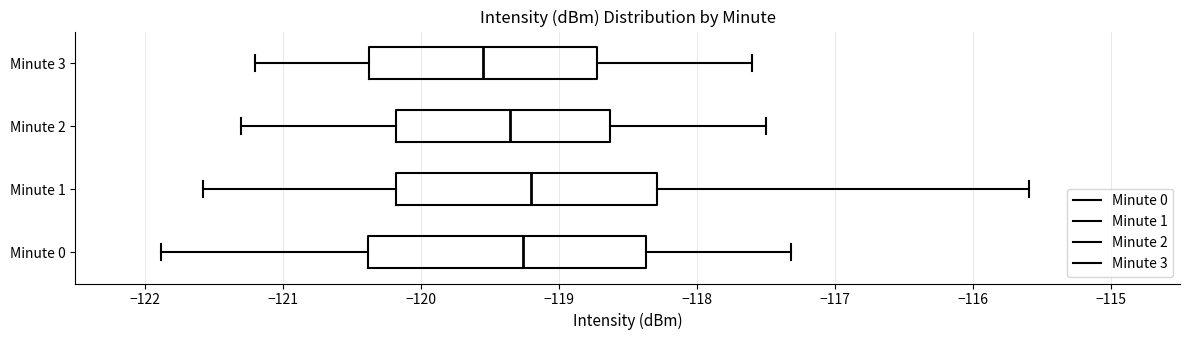

Reading bottom to top, read every box against the x-axis: the position of its median line, the range the box covers, and the ends of its whiskers. The values are not printed on the chart, so give them approximately, as read against the axis.

Minute 0: median -119.3, box -120.4 to -118.4, whiskers -121.9 to -117.3
Minute 1: median -119.2, box -120.2 to -118.3, whiskers -121.6 to -115.6
Minute 2: median -119.3, box -120.2 to -118.6, whiskers -121.3 to -117.5
Minute 3: median -119.5, box -120.4 to -118.7, whiskers -121.2 to -117.6